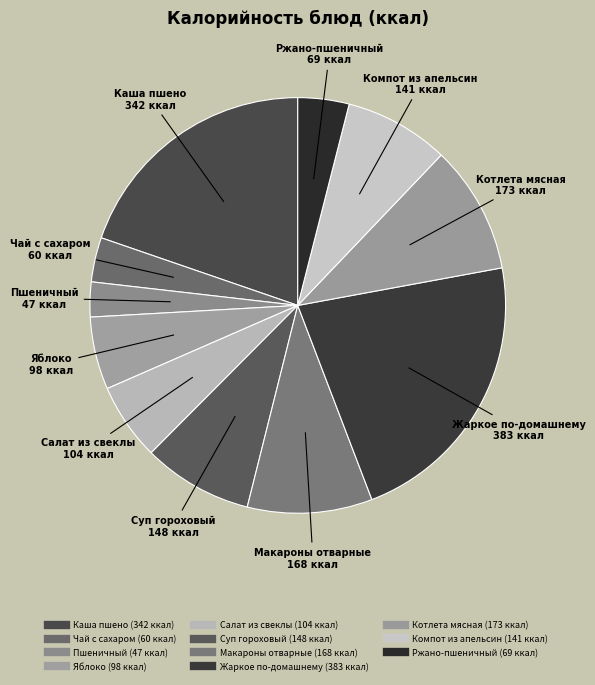

True or false: Котлета мясная accounts for 10% of the total.

True